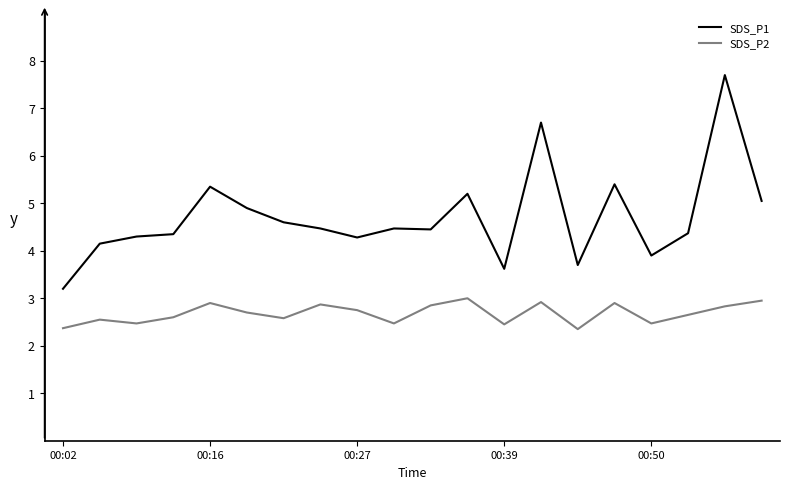

True or false: SDS_P1 and SDS_P2 intersect in this chart.

False